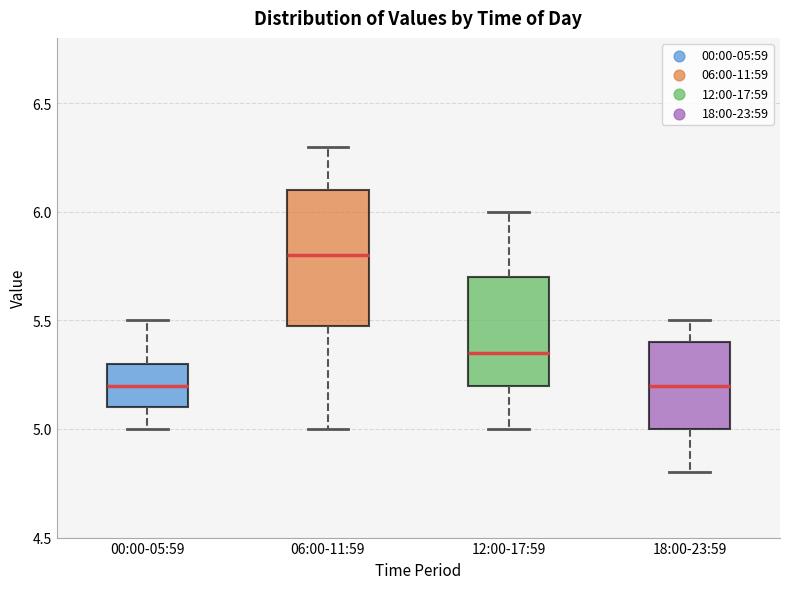

Which box's median line is the highest?

06:00-11:59